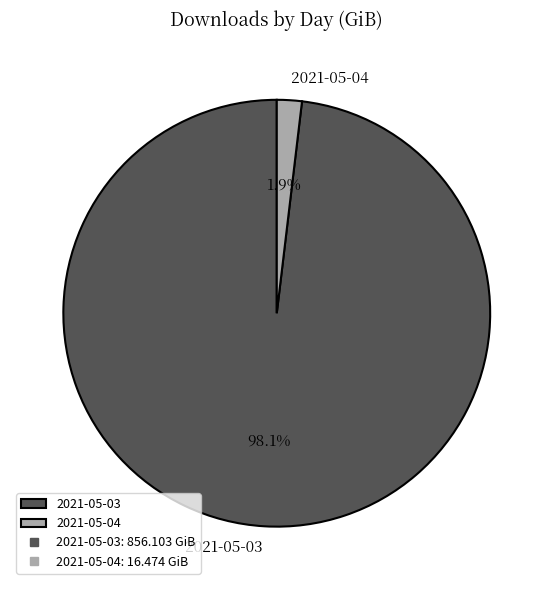

What is the smallest slice in the pie chart?

2021-05-04